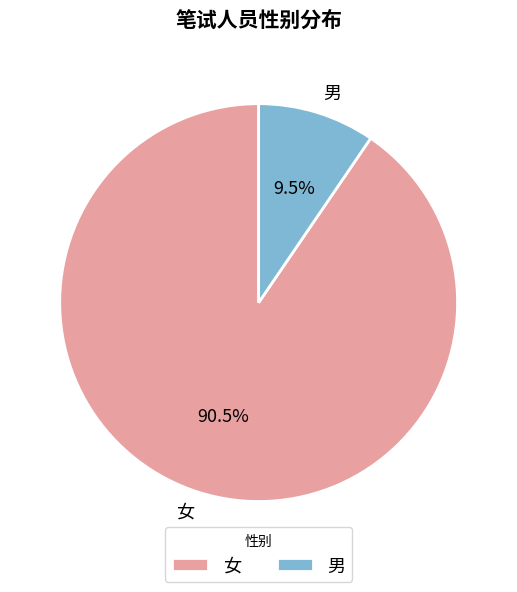

Count the number of slices in the pie.

2